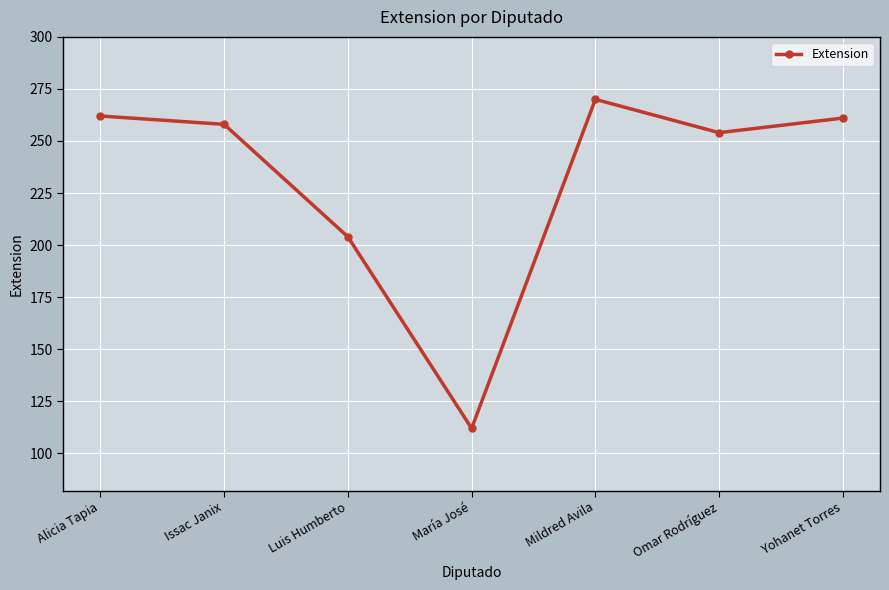

Where is the first local maximum?

Mildred Avila